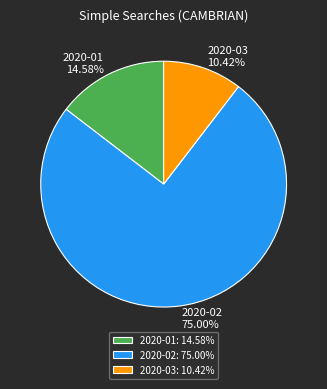

To the nearest percent, what is the combined percentage of 2020-01 and 2020-02?

90%